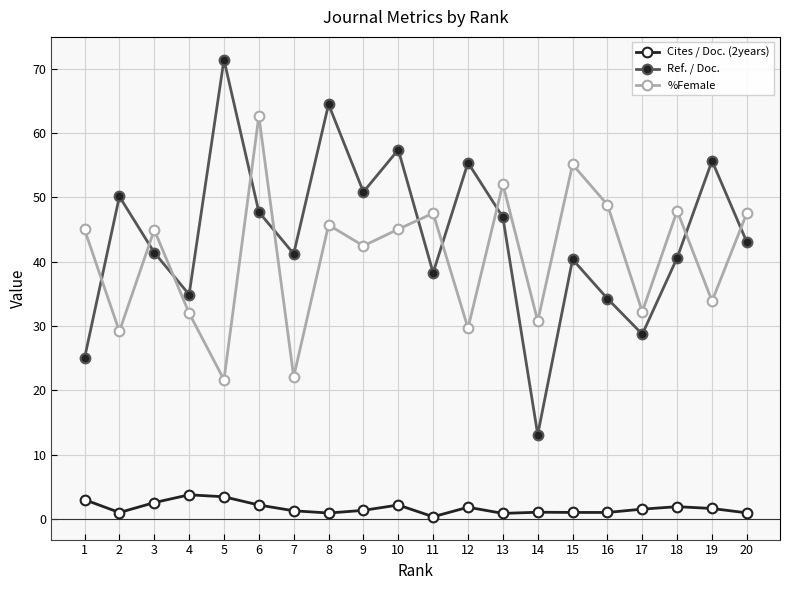

True or false: Cites / Doc. (2years) and Ref. / Doc. cross at least once.

False